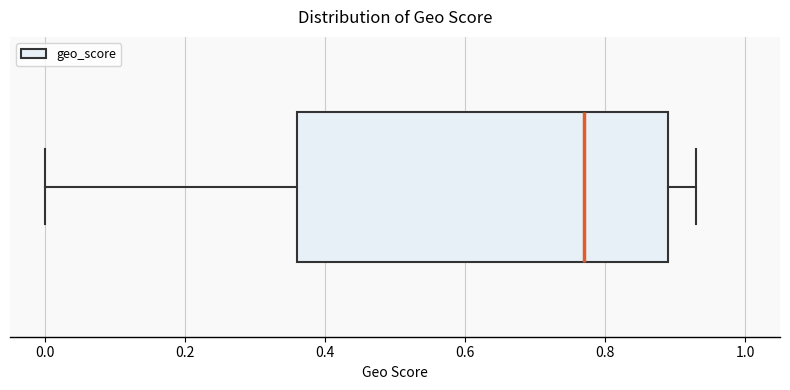

Transcribe this box plot: give where the median line is, the range the box spans, and where the two whiskers end, as read against the x-axis. The values are not printed on the chart, so give them approximately, as read against the axis.

median 0.78, box 0.36 to 0.90, whiskers 0.00 to 0.94